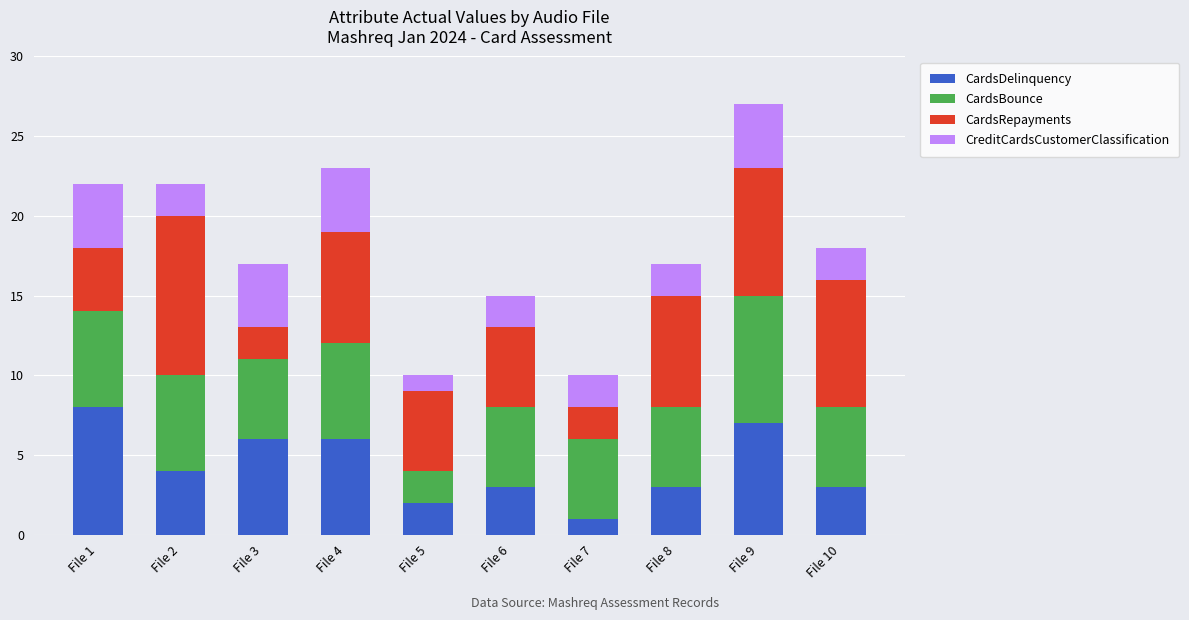

What are all the series names shown in the legend?

CardsDelinquency, CardsBounce, CardsRepayments, CreditCardsCustomerClassification